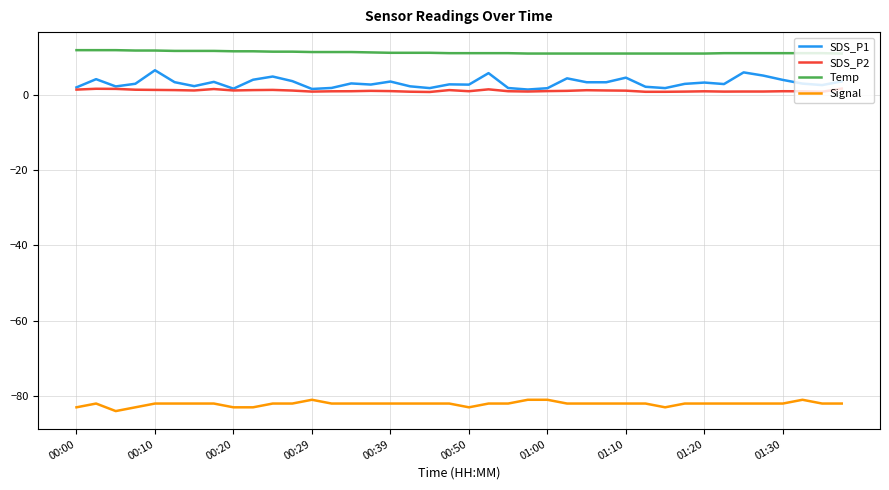

What is the maximum value shown in the chart?

11.8